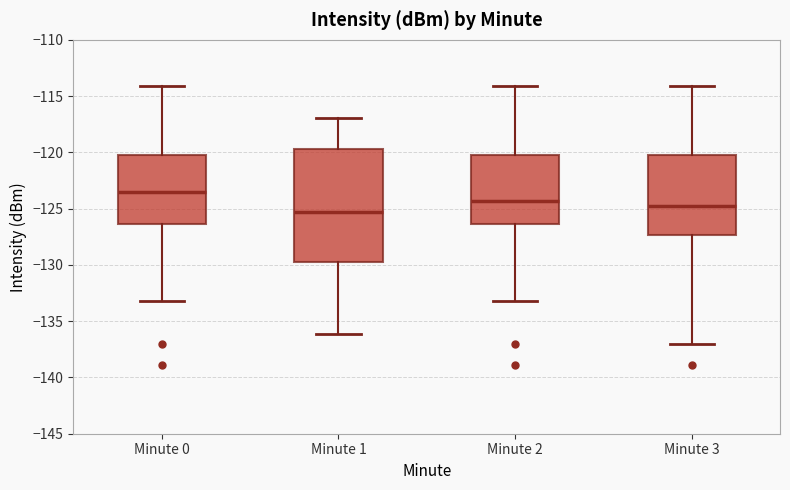

Reading left to right, transcribe this box plot: for each box, give where its median line is, the range the box spans, and where its two whiskers end, as read against the y-axis. The values are not printed on the chart, so give them approximately, as read against the axis.

Minute 0: median -123.5, box -126.5 to -120.0, whiskers -133.0 to -114.0
Minute 1: median -125.5, box -130.0 to -119.5, whiskers -136.0 to -117.0
Minute 2: median -124.5, box -126.5 to -120.0, whiskers -133.0 to -114.0
Minute 3: median -125.0, box -127.5 to -120.0, whiskers -137.0 to -114.0